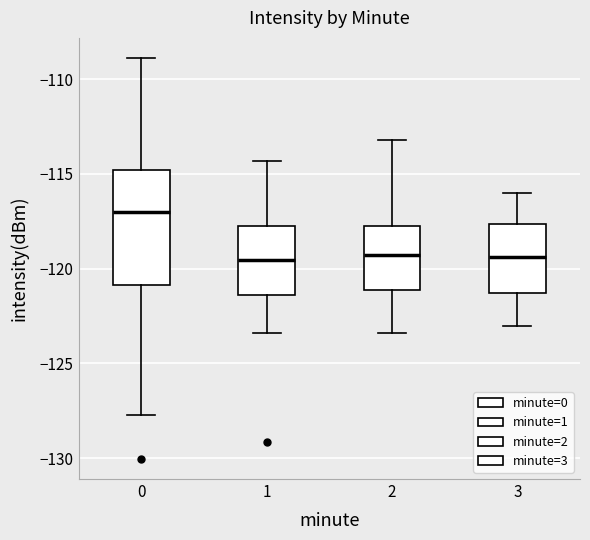

Reading left to right, read every box against the y-axis: the position of its median line, the range the box covers, and the ends of its whiskers. The values are not printed on the chart, so give them approximately, as read against the axis.

0: median -117.0, box -121.0 to -115.0, whiskers -127.5 to -109.0
1: median -119.5, box -121.5 to -118.0, whiskers -123.5 to -114.5
2: median -119.5, box -121.0 to -117.5, whiskers -123.5 to -113.0
3: median -119.5, box -121.5 to -117.5, whiskers -123.0 to -116.0